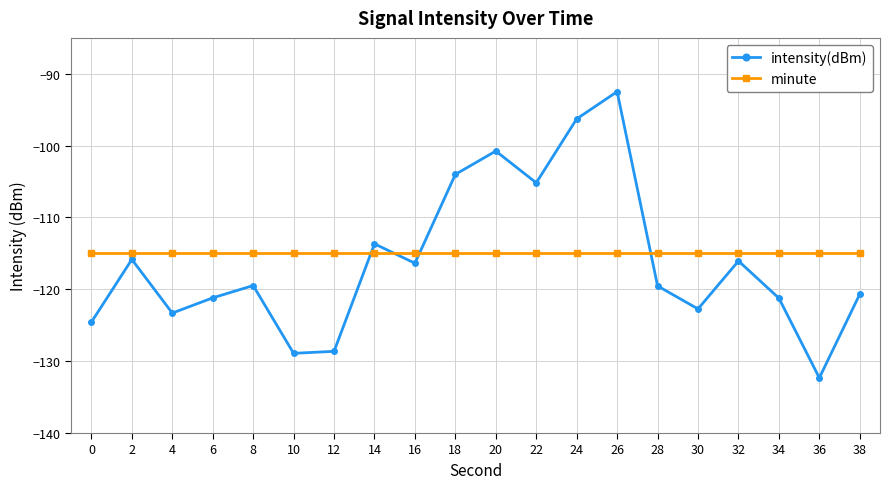

How many interior local valleys does the intensity(dBm) series have?

6